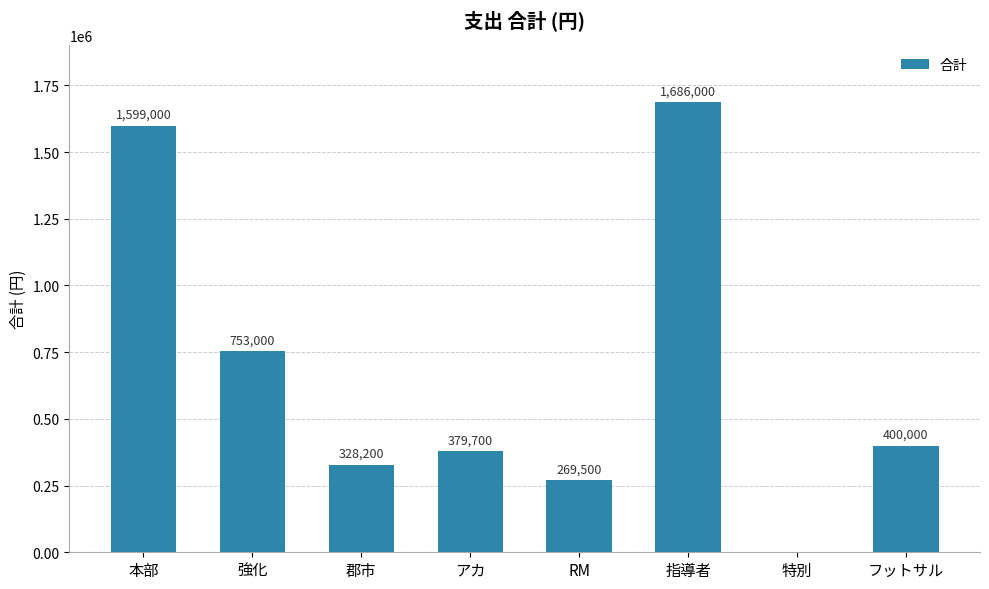

Reading left to right, list all the values displayed in this chart.

1599000	753000	328200	379700	269500	1686000	0	400000